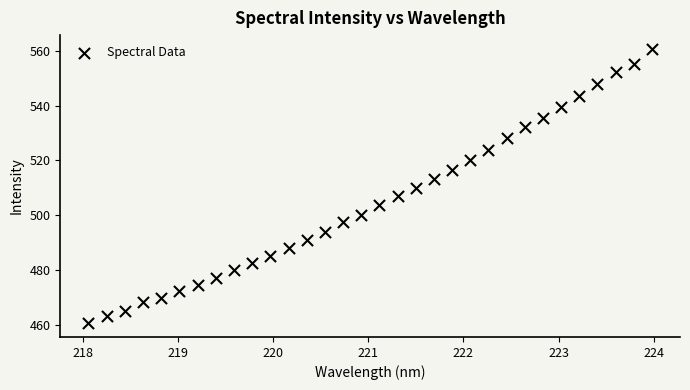

What is the range of Y values (max minus min)?

100.3